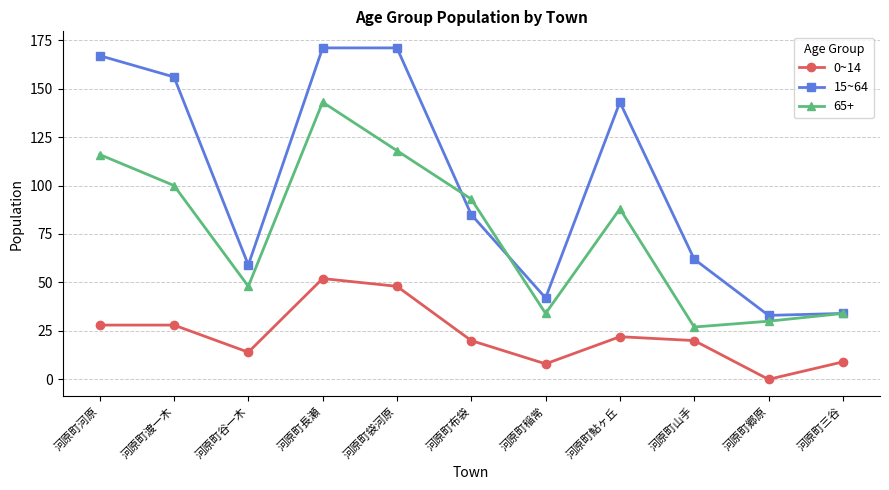

At which category is the sum across all series the highest?

河原町長瀬